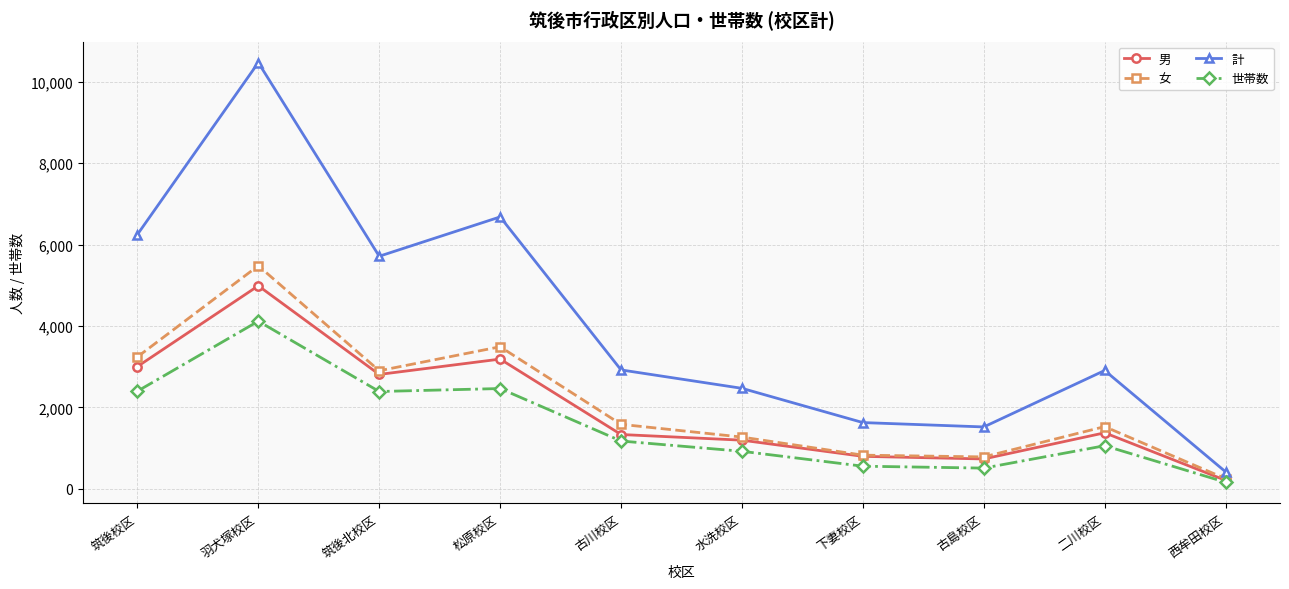

True or false: 男 has a value of 1852 at 水洗校区.

False